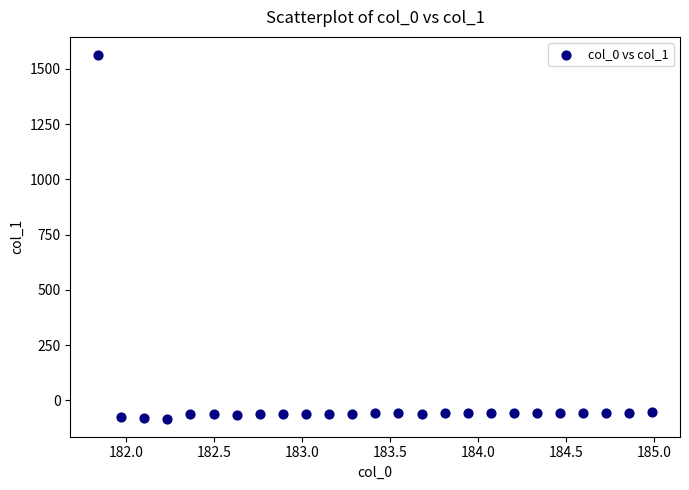

What is the range of X values (max minus min)?

3.1